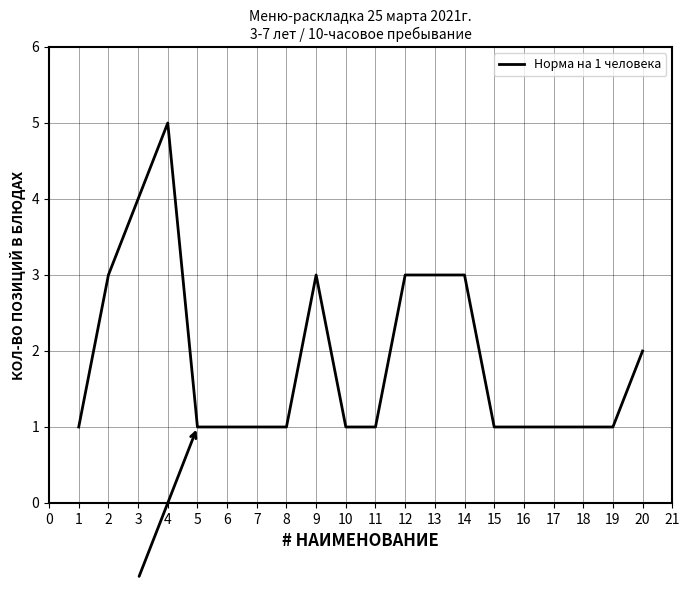

The value at 13 is 1. True or false?

False